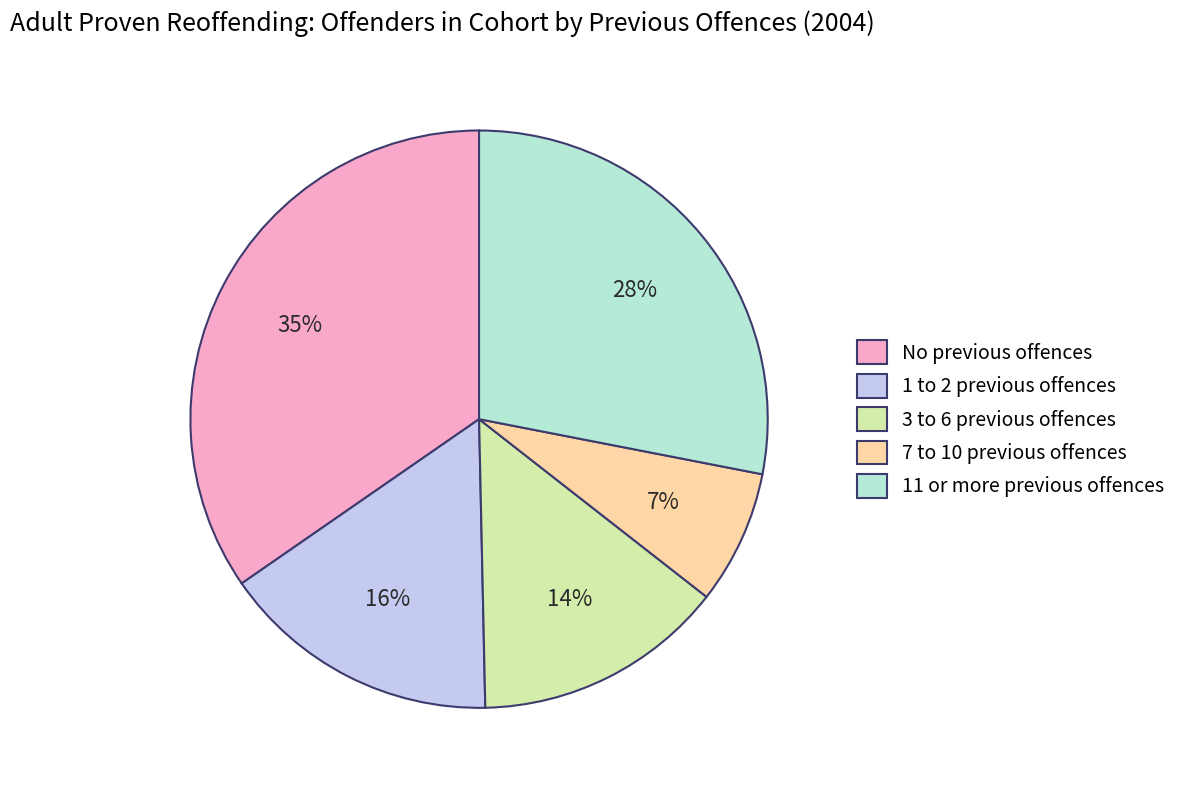

What is the smallest slice in the pie chart?

7 to 10 previous offences